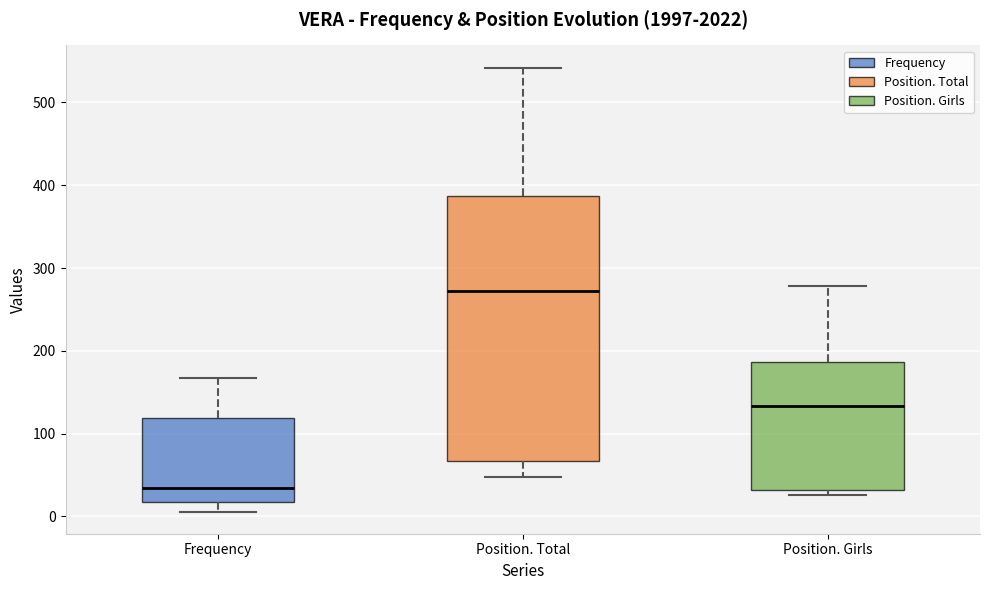

Where does the lower whisker of the box for Frequency end on the y-axis? The values are not printed on the chart, so give them approximately, as read against the axis.

10